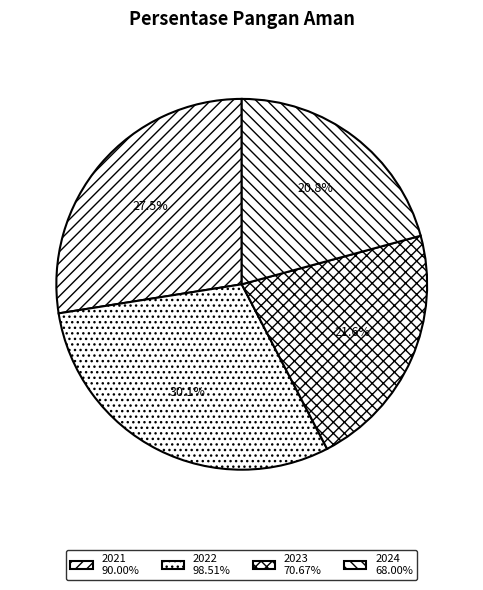

How many slices are in this pie chart?

4